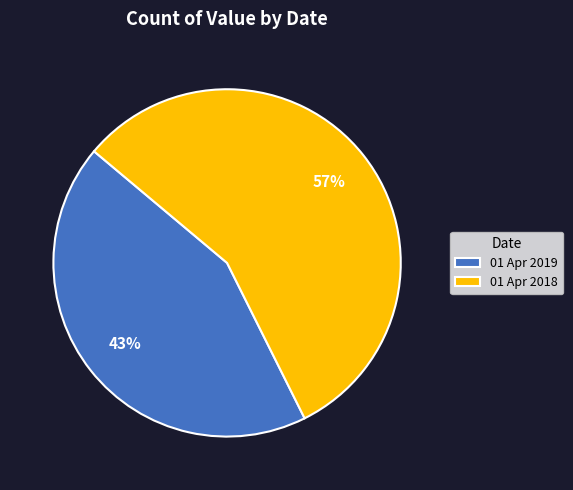

The 01 Apr 2019 slice represents 56% of the pie. True or false?

False